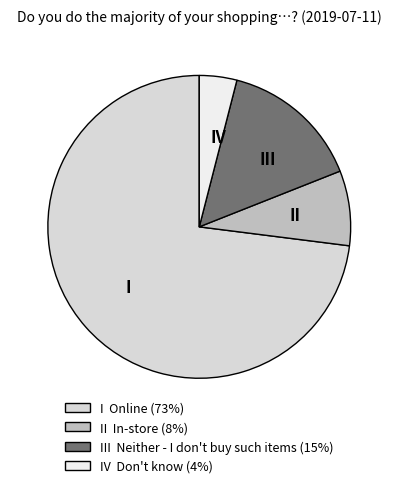

Is I the majority of the pie?

Yes